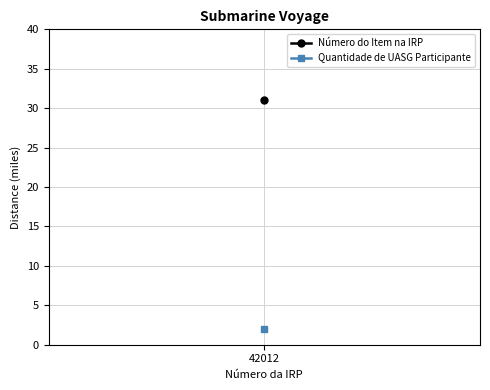

What is the smallest value displayed?

2